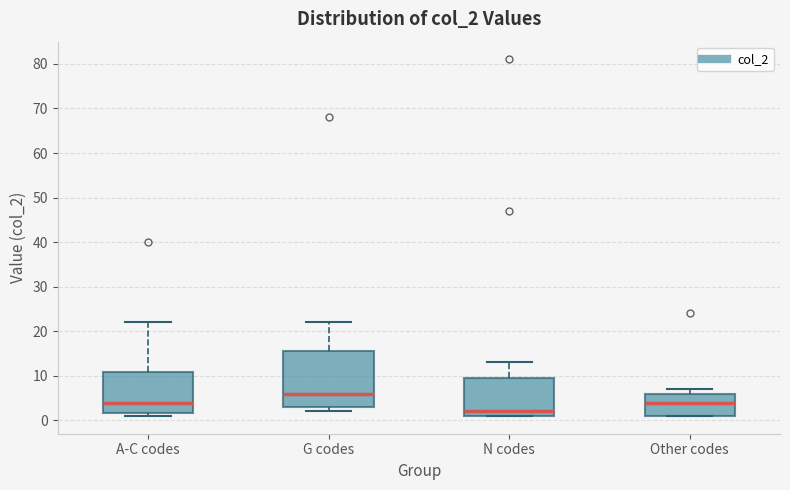

Reading left to right, read every box against the y-axis: the position of its median line, the range the box covers, and the ends of its whiskers. The values are not printed on the chart, so give them approximately, as read against the axis.

A-C codes: median 4, box 2 to 11, whiskers 1 to 22
G codes: median 6, box 3 to 16, whiskers 2 to 22
N codes: median 2, box 1 to 10, whiskers 1 to 13
Other codes: median 4, box 1 to 6, whiskers 1 to 7